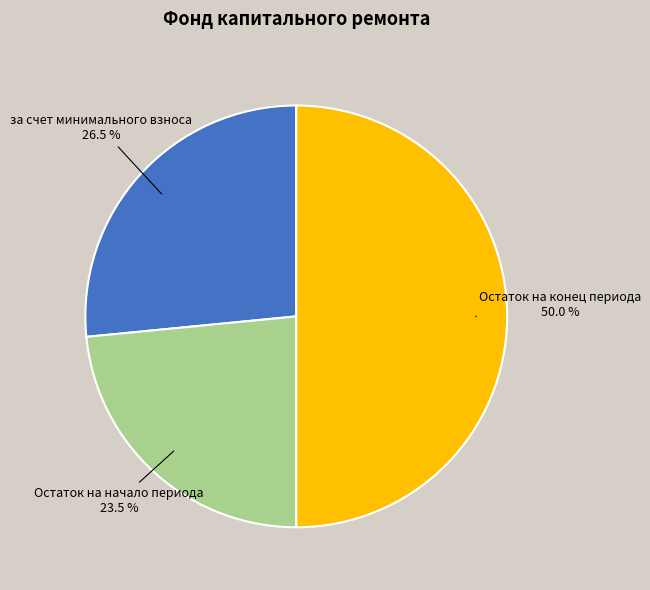

How many slices are in this pie chart?

3